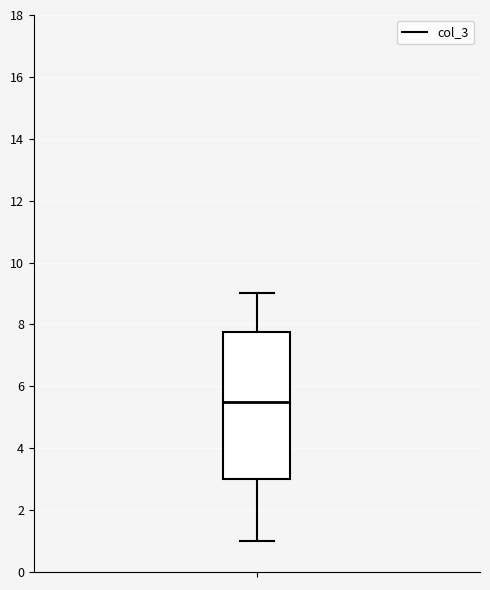

Where does the median line of the box sit on the y-axis? The values are not printed on the chart, so give them approximately, as read against the axis.

5.6